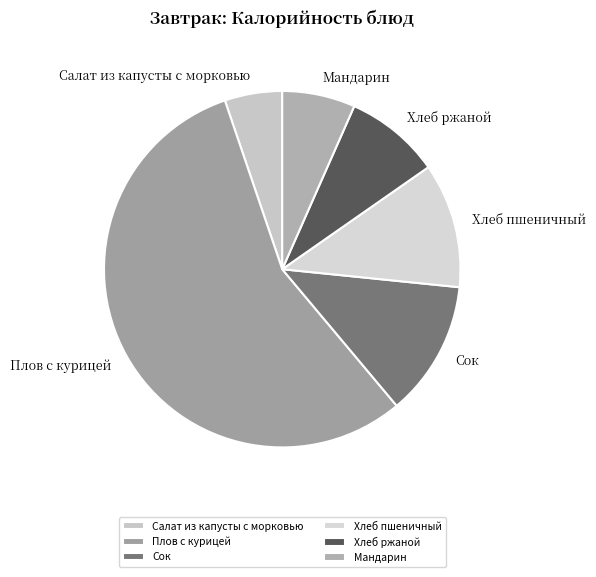

Is the sum of Хлеб ржаной and Мандарин greater than half?

No